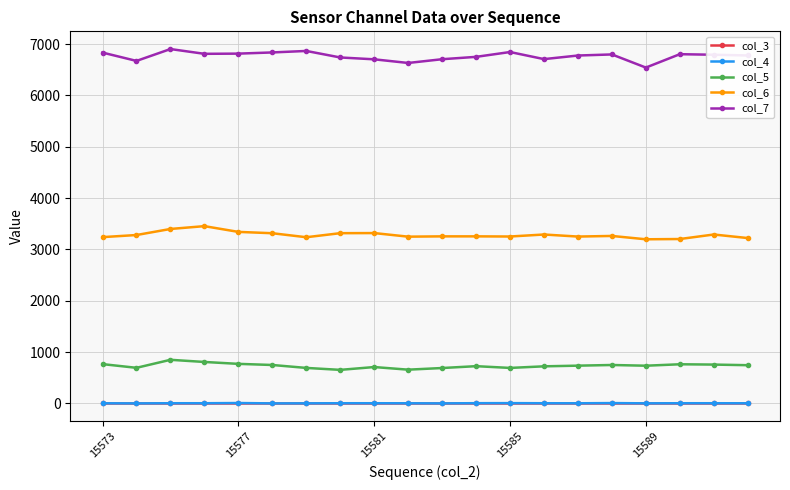

True or false: col_3 and col_6 intersect in this chart.

False